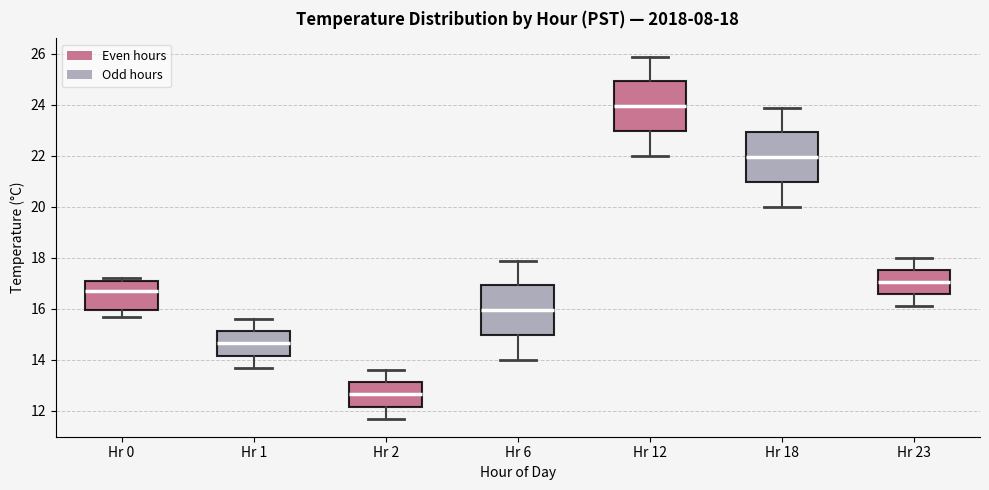

Which box has the lowest median line?

Hr 2